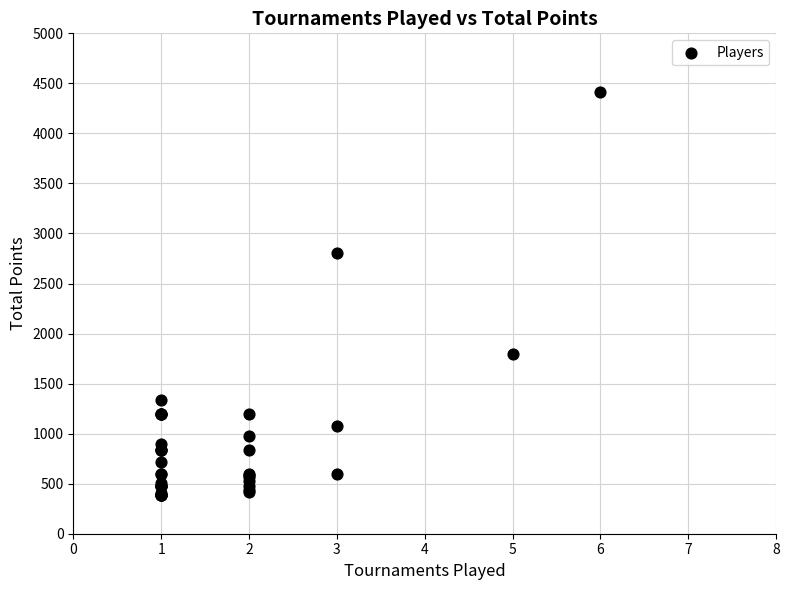

What Y value in the scatter plot is closest to 2400?

2805